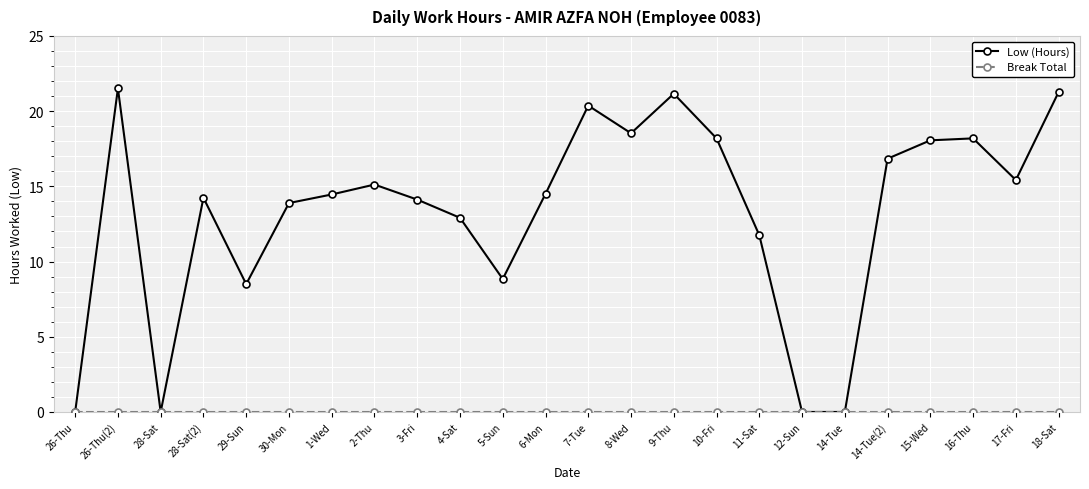

How many lines are shown in the chart?

2